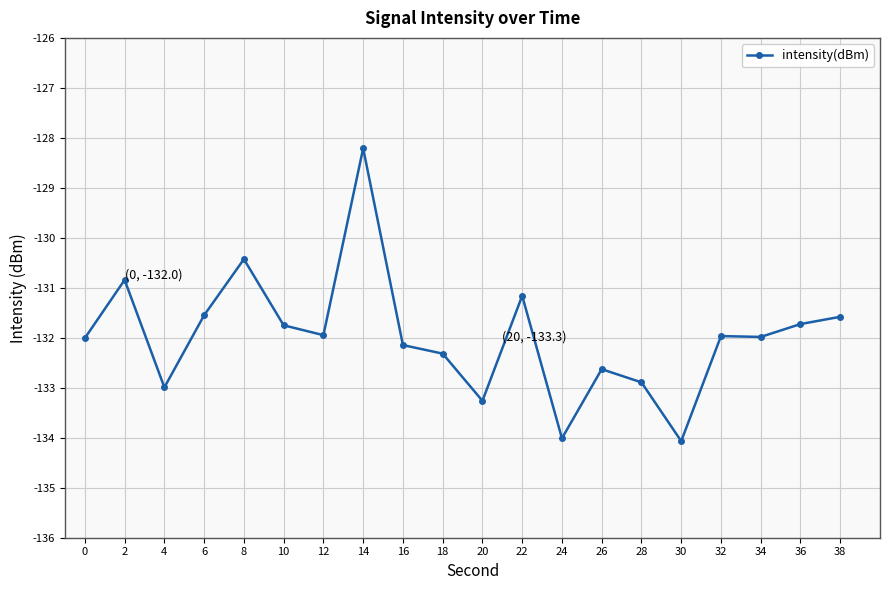

How many values are below -131?

17